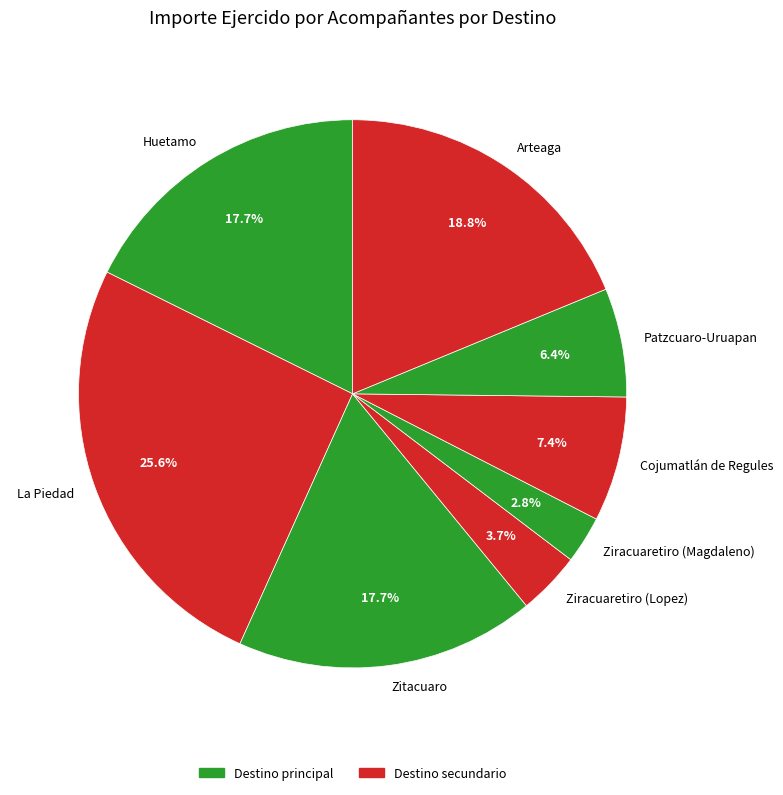

Count the number of slices in the pie.

8